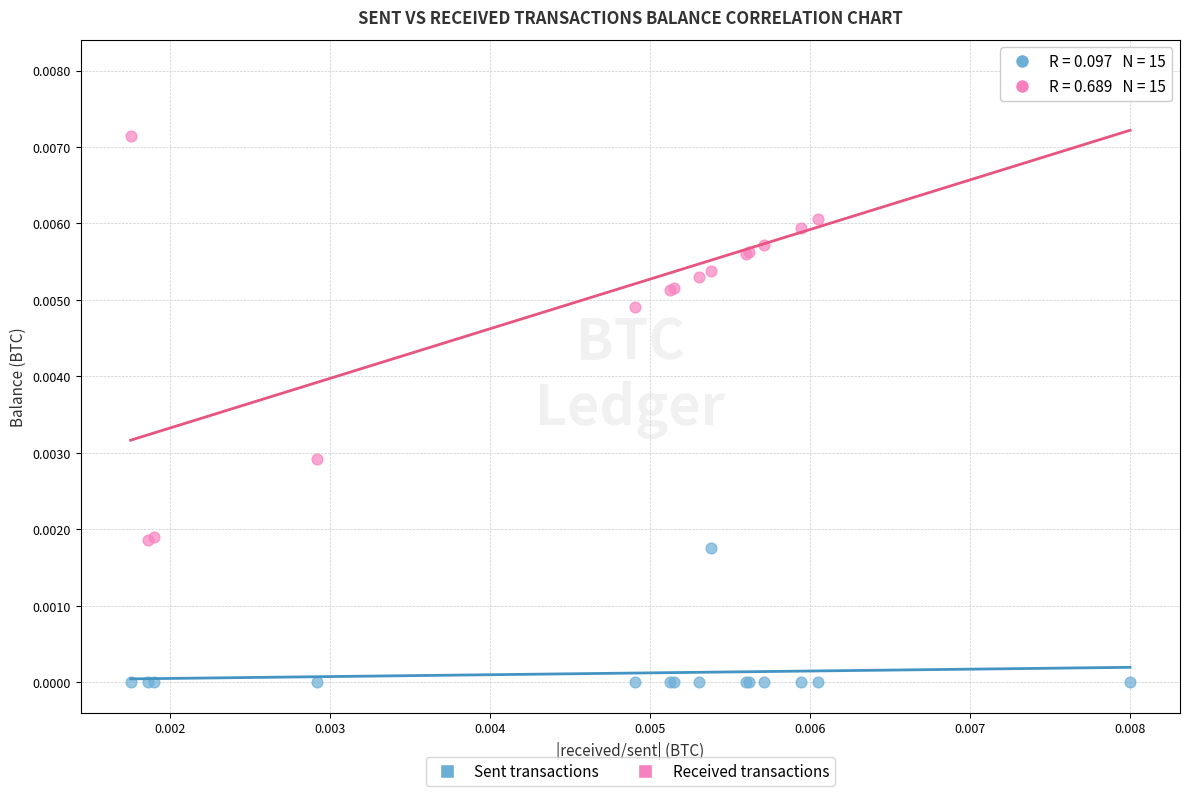

What are all the series names shown in the legend?

Sent transactions, Received transactions